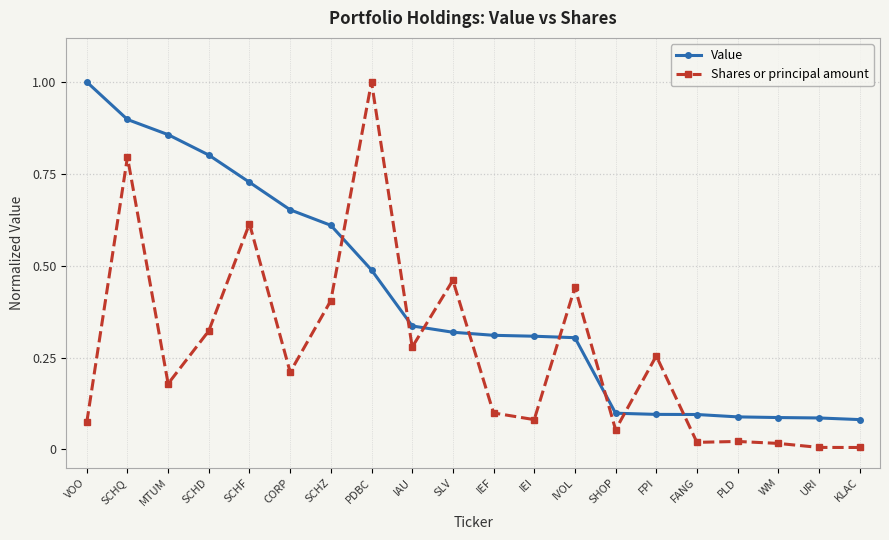

What are all the series names shown in the legend?

Value, Shares or principal amount